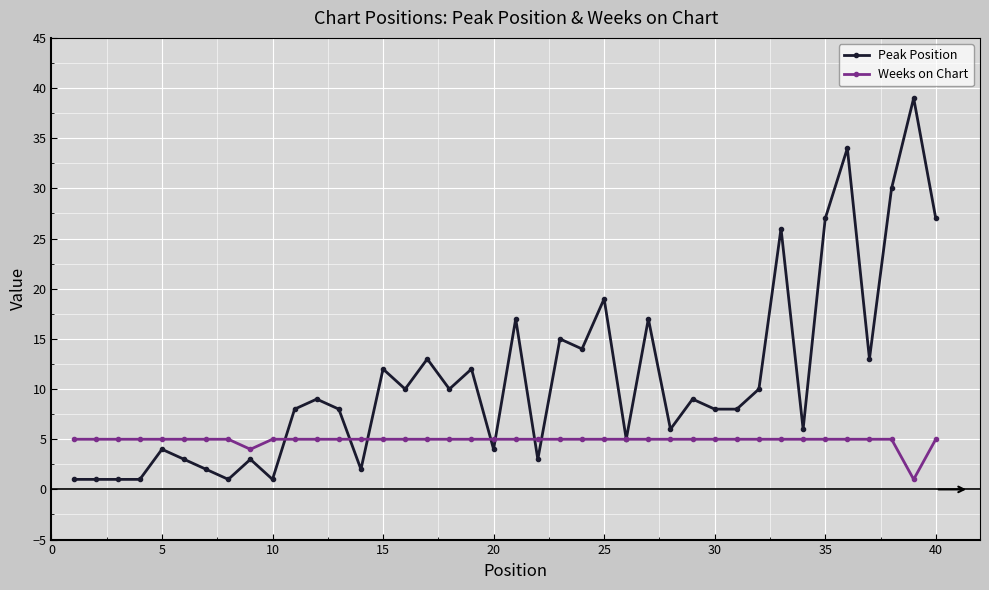

How many lines are shown in the chart?

2